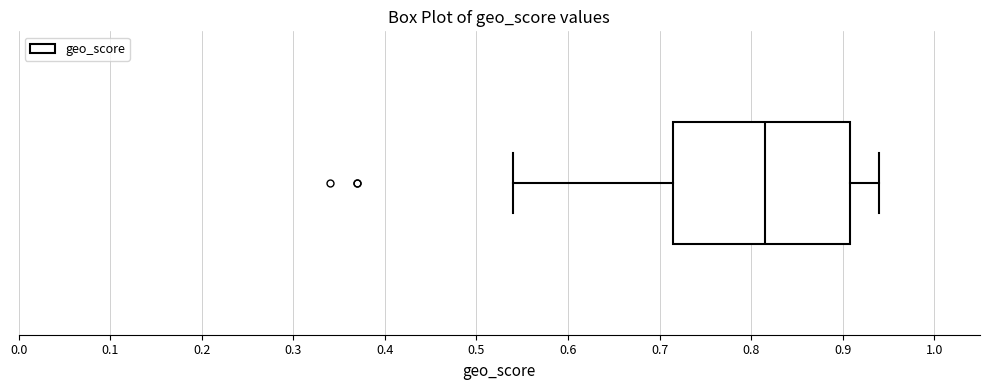

Where is the left edge of the box on the x-axis? The values are not printed on the chart, so give them approximately, as read against the axis.

0.72